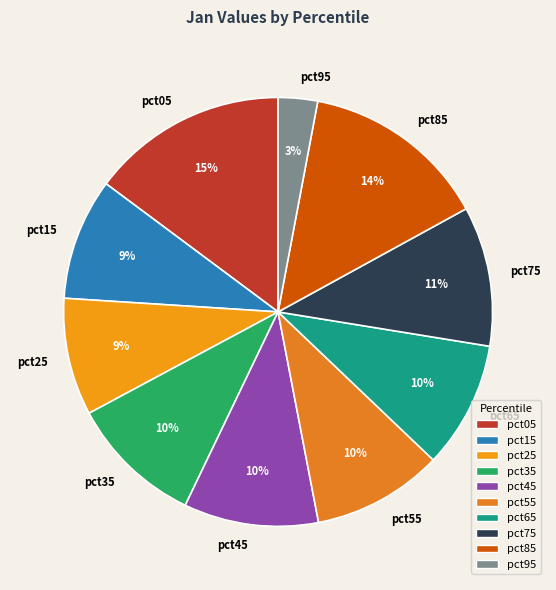

Between pct85 and pct55, which is larger?

pct85